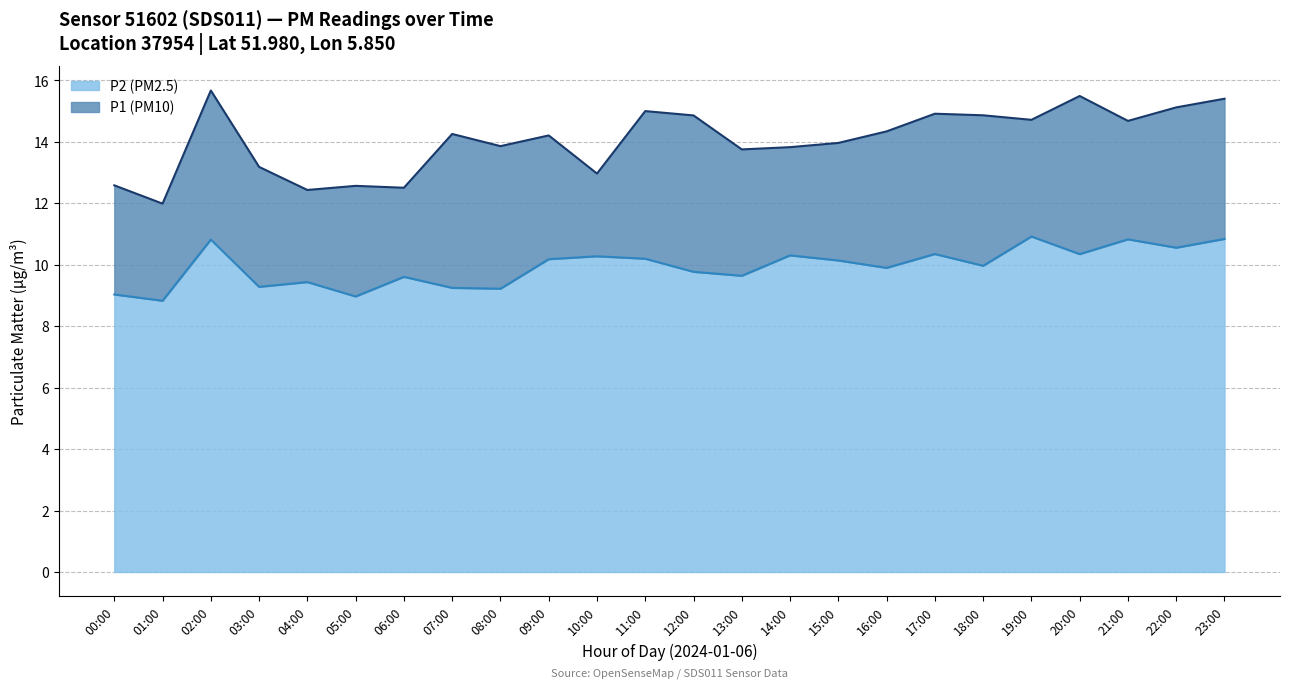

What is the total value across all series at 05:00?

12.6